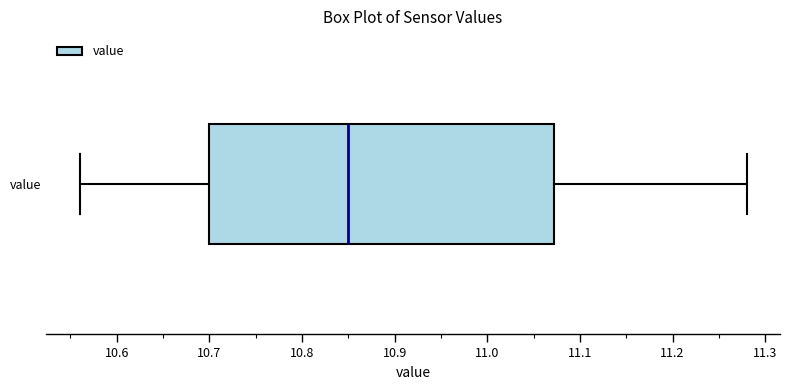

Where is the right edge of the box for value on the x-axis? The values are not printed on the chart, so give them approximately, as read against the axis.

11.07